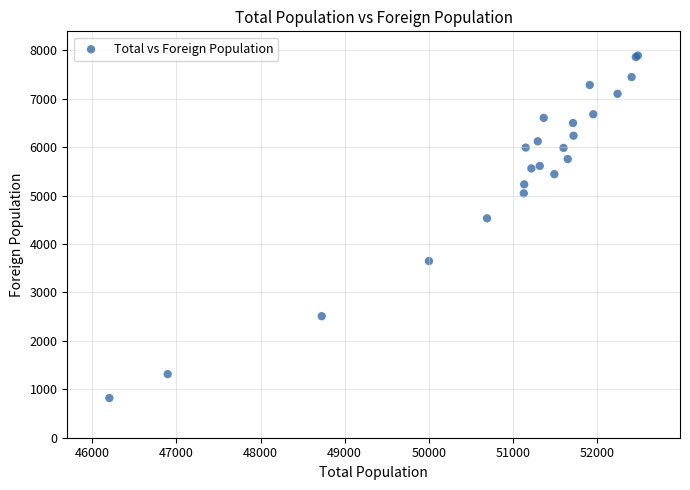

What Y value in the scatter plot is closest to 4357?

4532